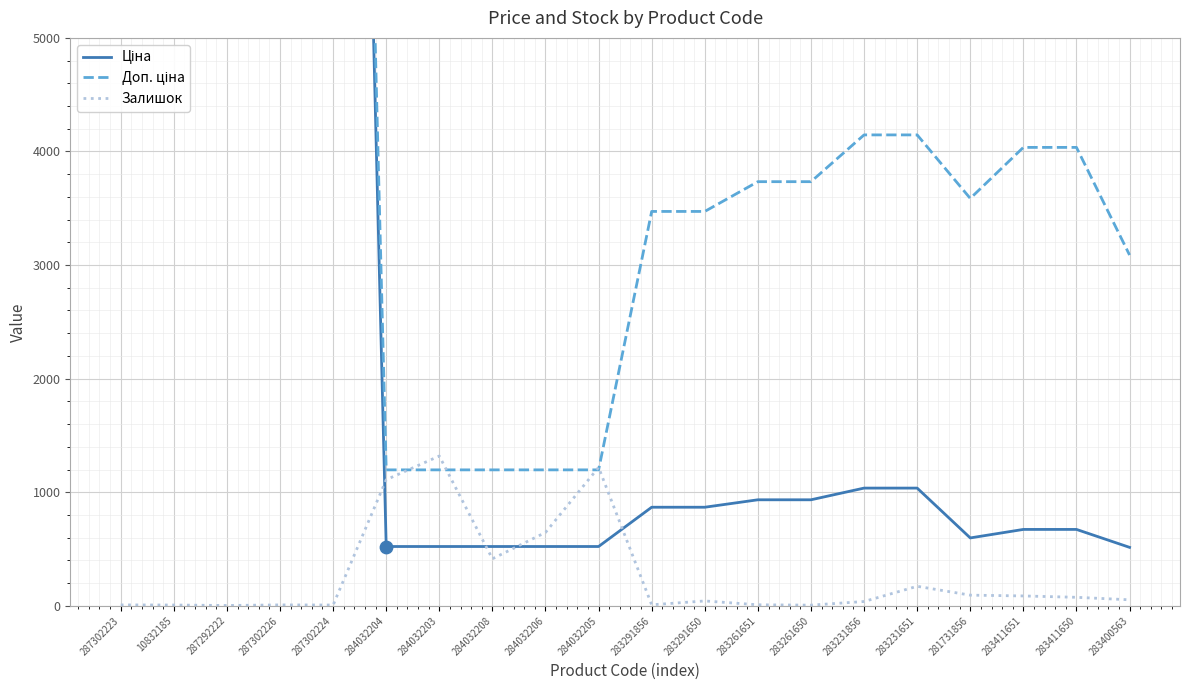

Is the value of Залишок at 283291856 greater than the value of Ціна at 284032208?

No